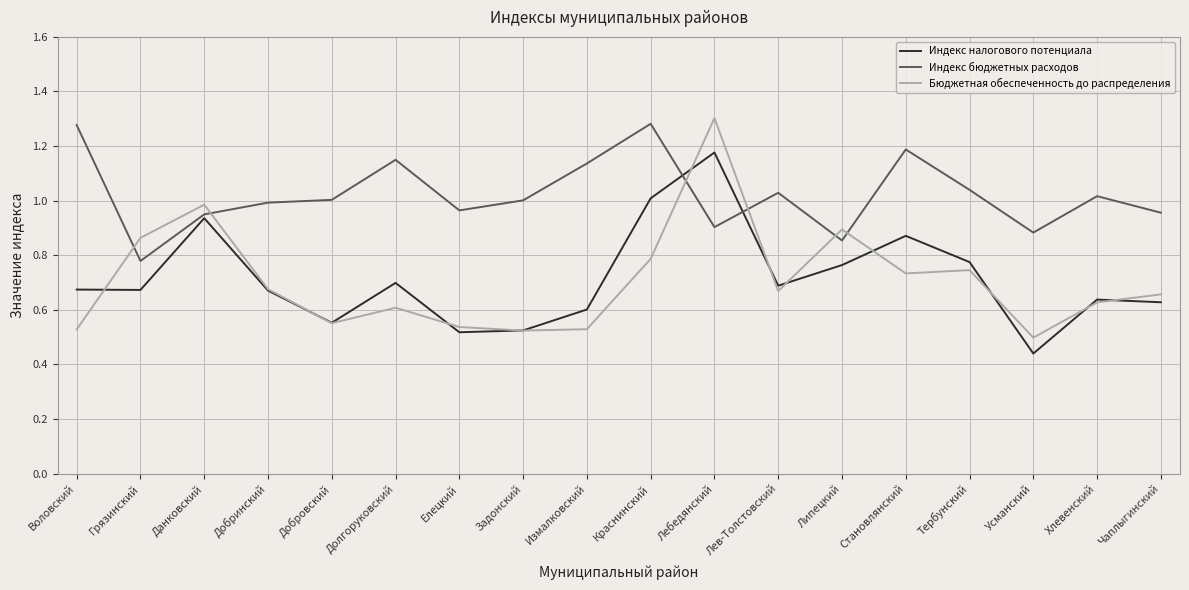

What is the total value across all series at Добровский?

2.1